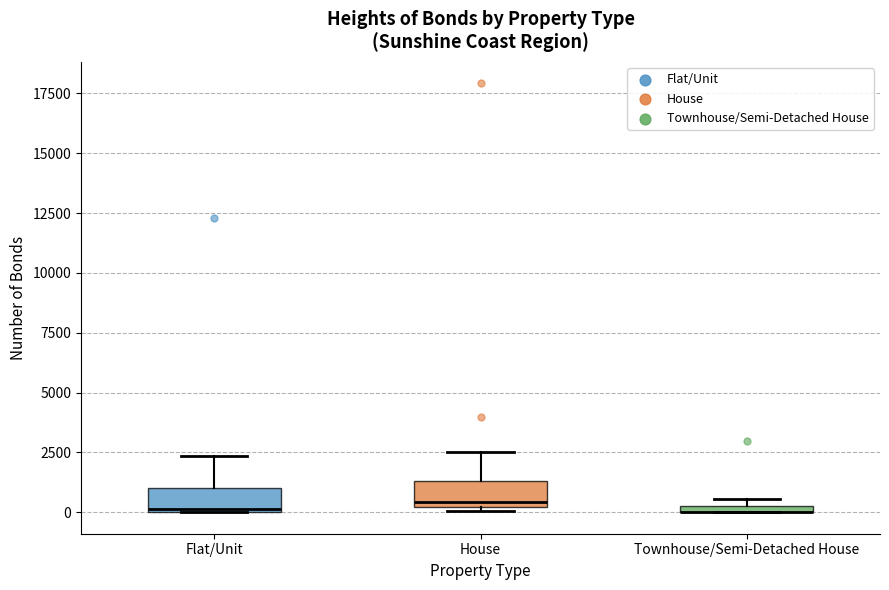

Where is the upper edge of the box for House on the y-axis? The values are not printed on the chart, so give them approximately, as read against the axis.

1500